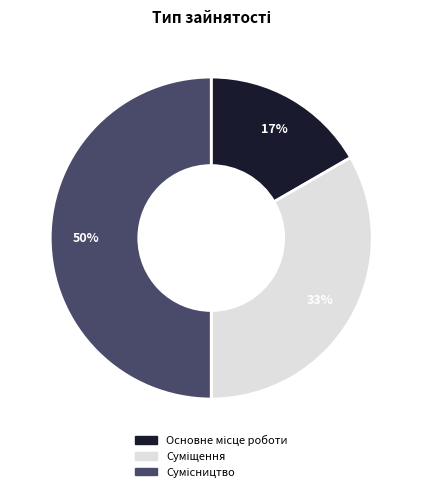

To the nearest percent, what is the difference between the largest and smallest slice percentages?

33%